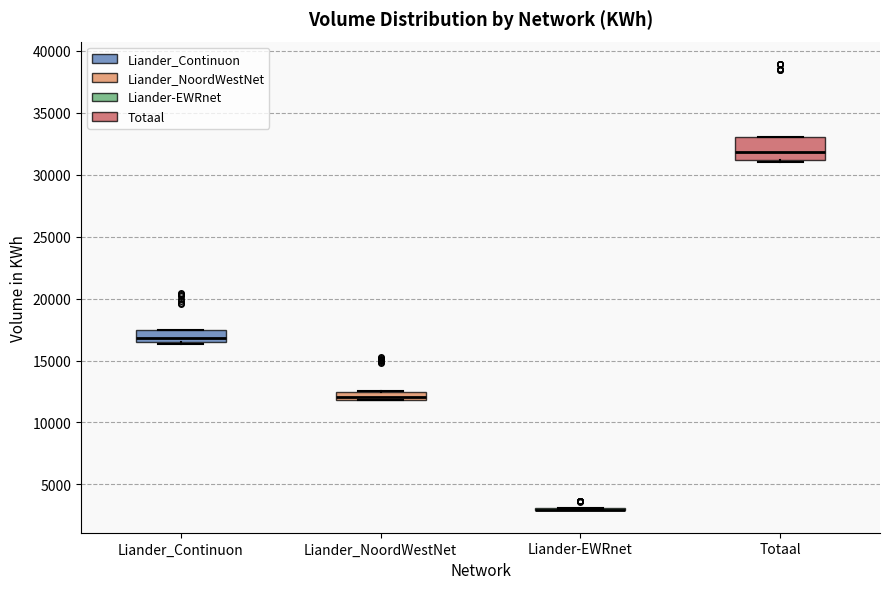

Where is the lower edge of the box for Totaal on the y-axis? The values are not printed on the chart, so give them approximately, as read against the axis.

31000